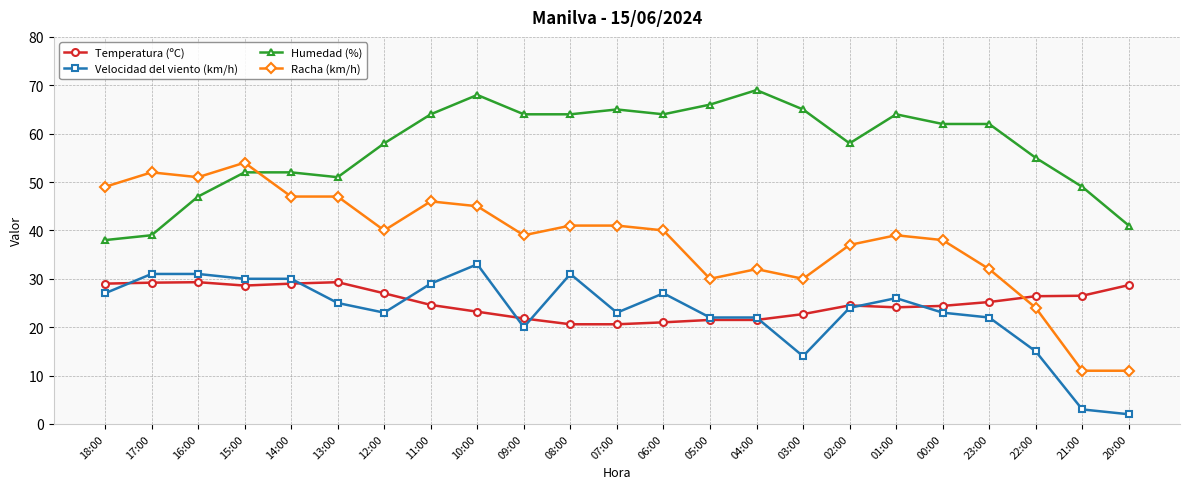

What is the difference between the highest and lowest values at 21:00?

46.0